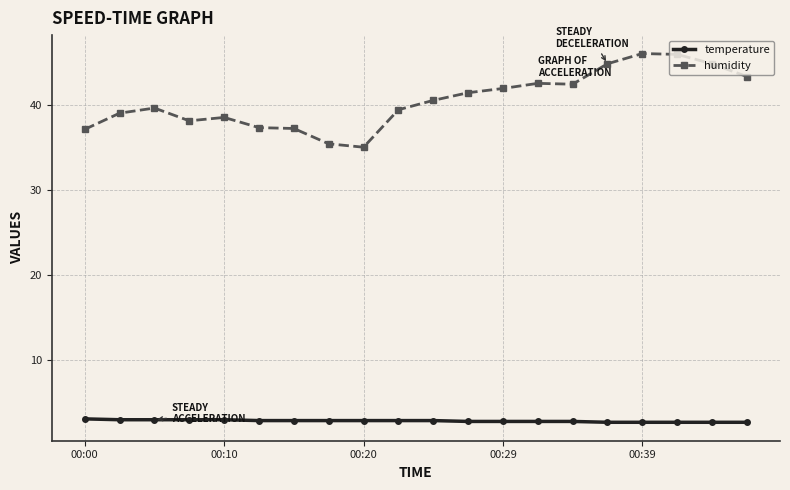

What is the value of the temperature point at the 4th from the left?

3.0